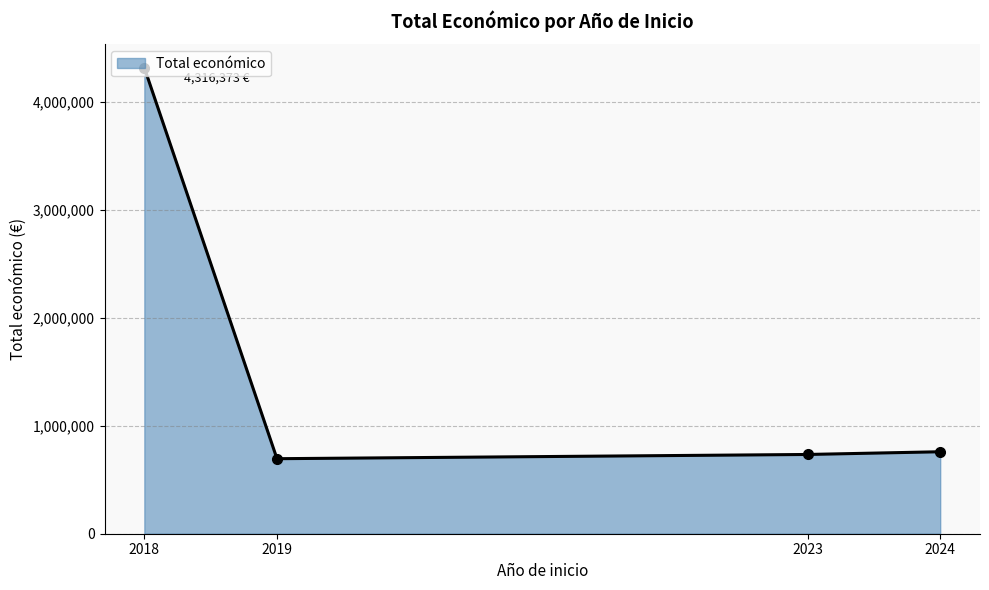

At which category does the chart reach its peak across all series?

2018